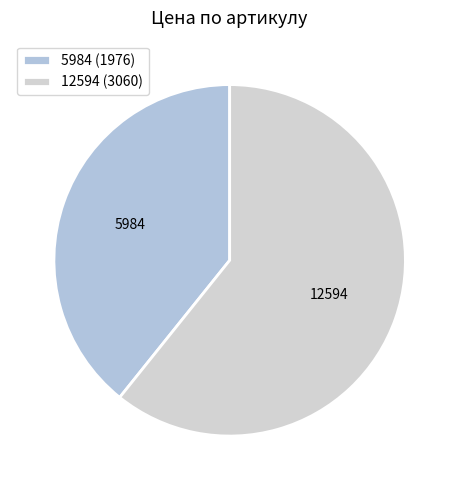

Does any single category account for the majority?

Yes